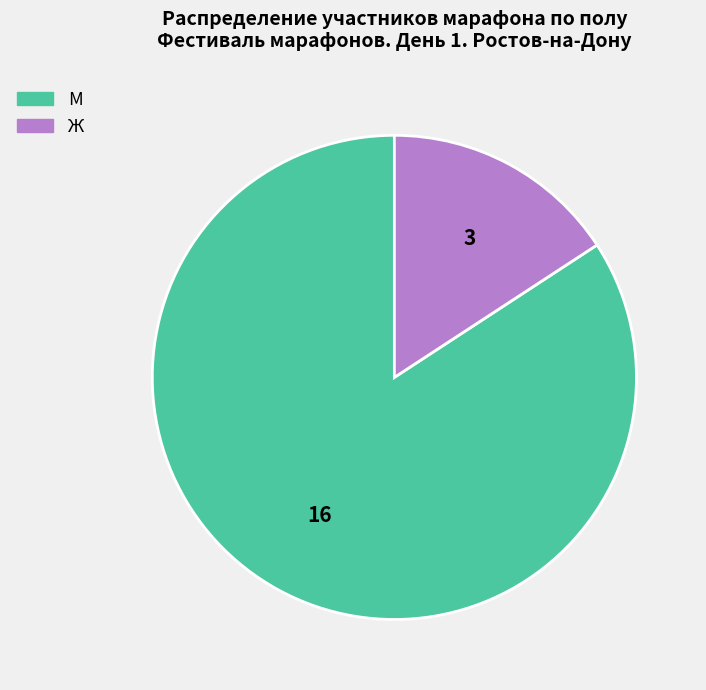

True or false: Ж accounts for 16% of the total.

True